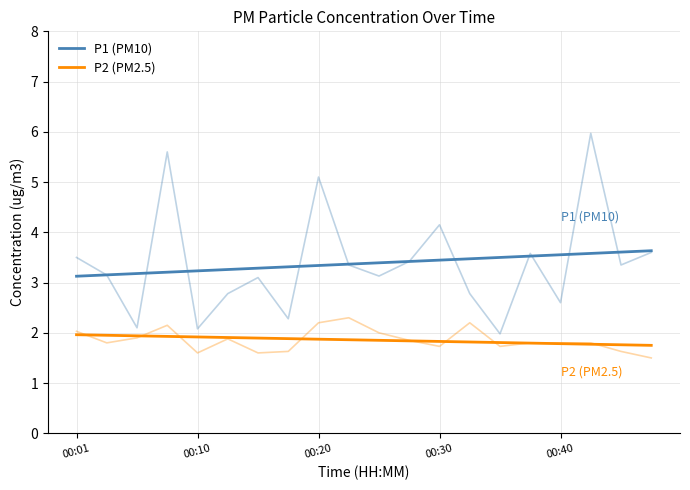

What is the value of the P1 (PM10) point at the 7th from the left?

3.3